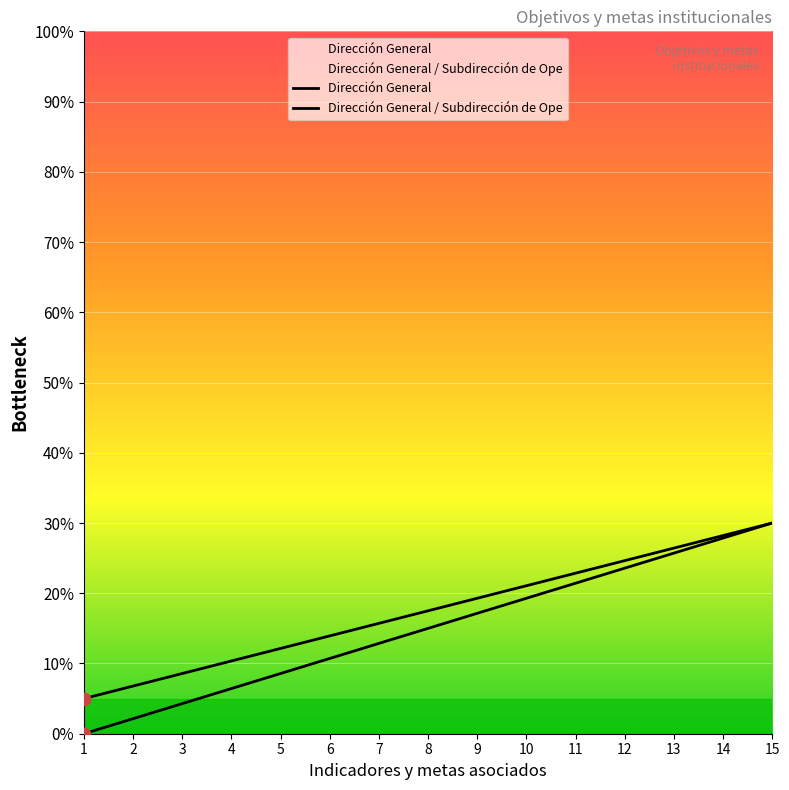

Is the value of Dirección General / Subdirección de Ope at 3 greater than the value of Dirección General at 1?

Yes